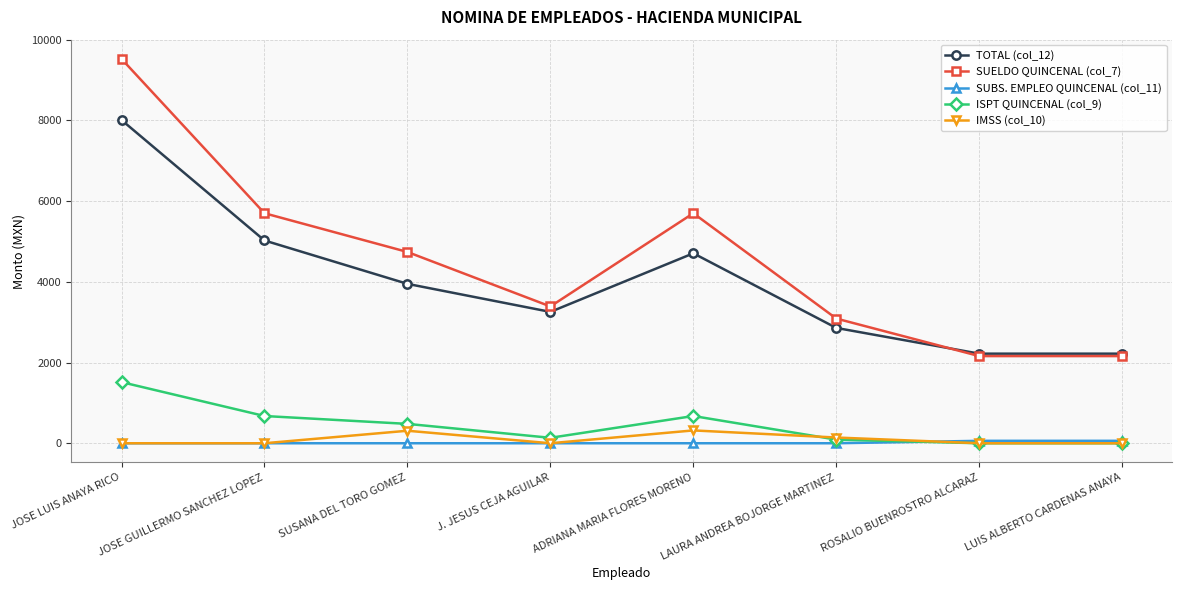

Which series changed the most between JOSE LUIS ANAYA RICO and SUSANA DEL TORO GOMEZ?

SUELDO QUINCENAL (col_7)